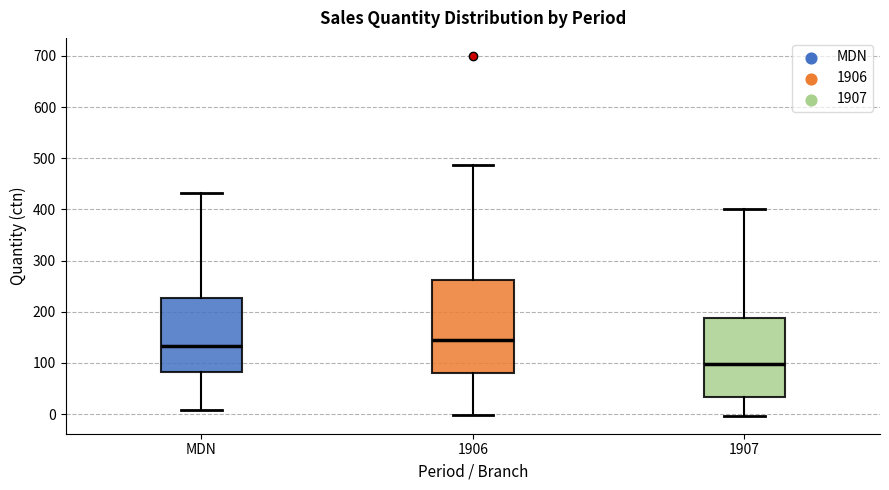

Reading left to right, transcribe this box plot: for each box, give where its median line is, the range the box spans, and where its two whiskers end, as read against the y-axis. The values are not printed on the chart, so give them approximately, as read against the axis.

MDN: median 130, box 80 to 230, whiskers 10 to 430
1906: median 150, box 80 to 260, whiskers 0 to 490
1907: median 100, box 30 to 190, whiskers 0 to 400